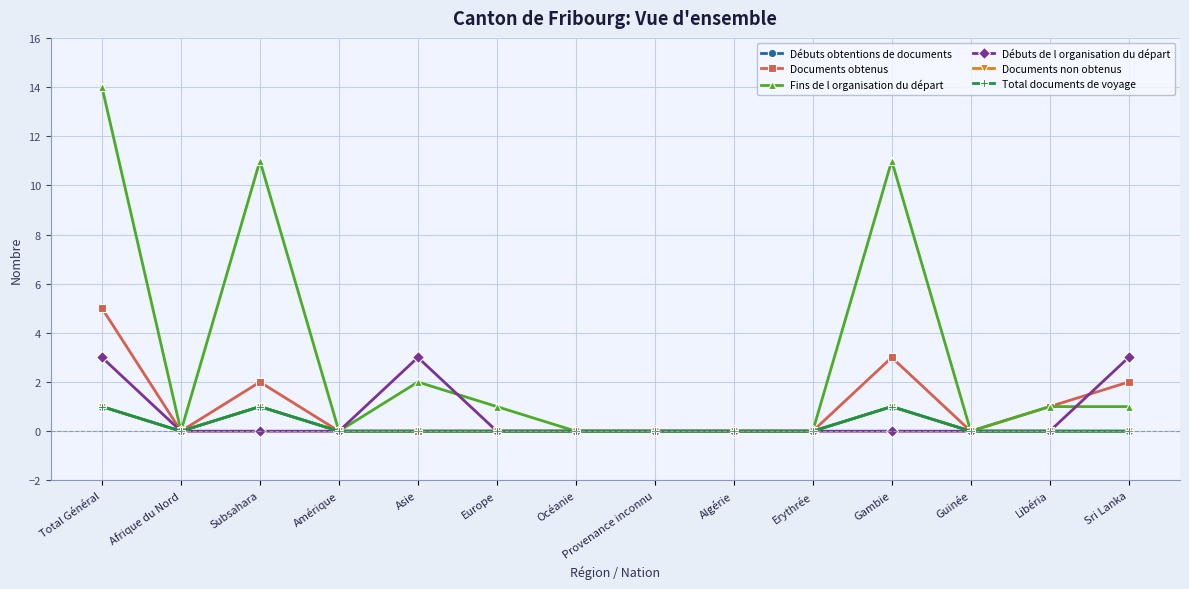

At which label does Documents non obtenus reach its minimum?

Afrique du Nord